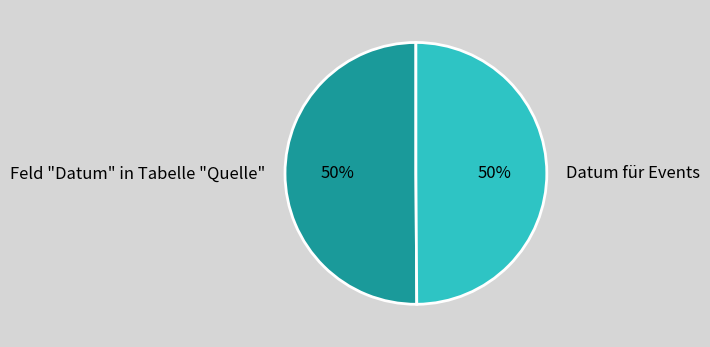

To the nearest percent, what is the average slice percentage?

50%